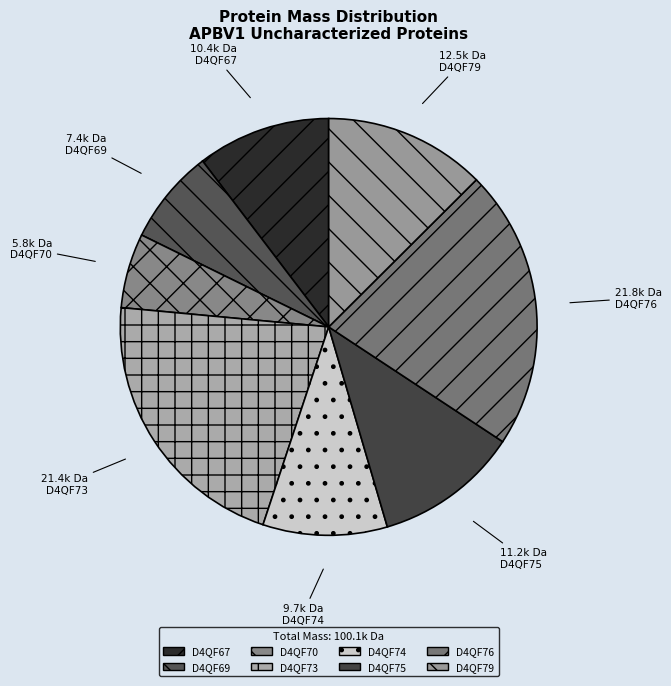

How many slices are in this pie chart?

8